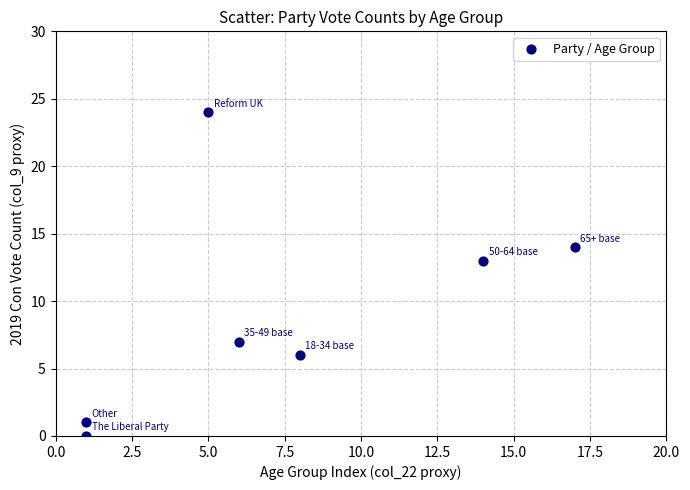

What is the range of Y values (max minus min)?

24